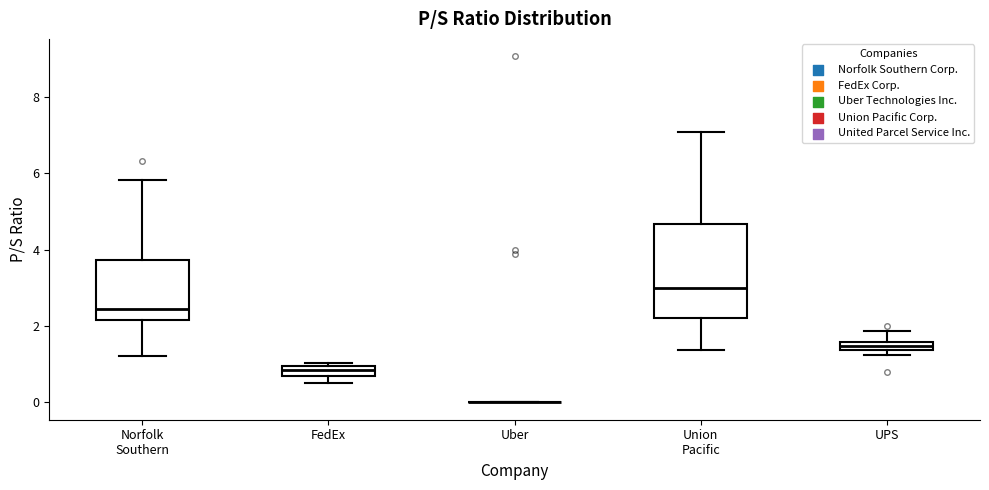

Which box is the tallest, from its lower edge to its upper edge?

Union Pacific